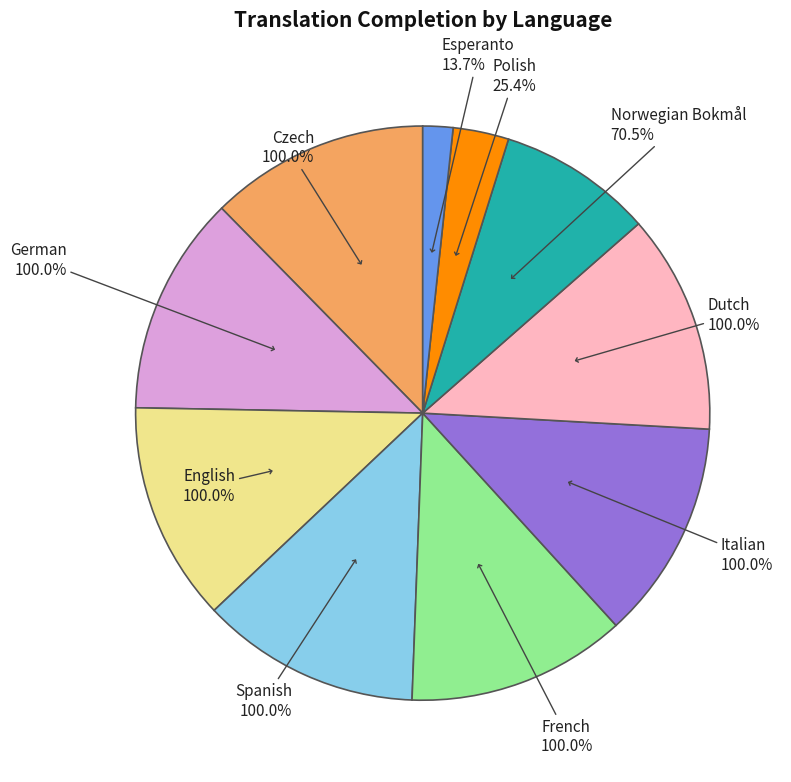

Does Polish account for over 50% of the chart?

No